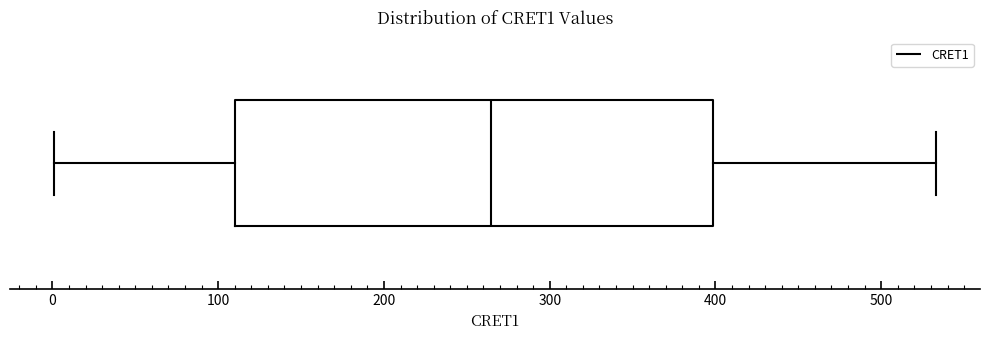

Read this box plot against the x-axis: the position of the median line, the range covered by the box, and the ends of both whiskers. The values are not printed on the chart, so give them approximately, as read against the axis.

median 260, box 110 to 400, whiskers 0 to 530